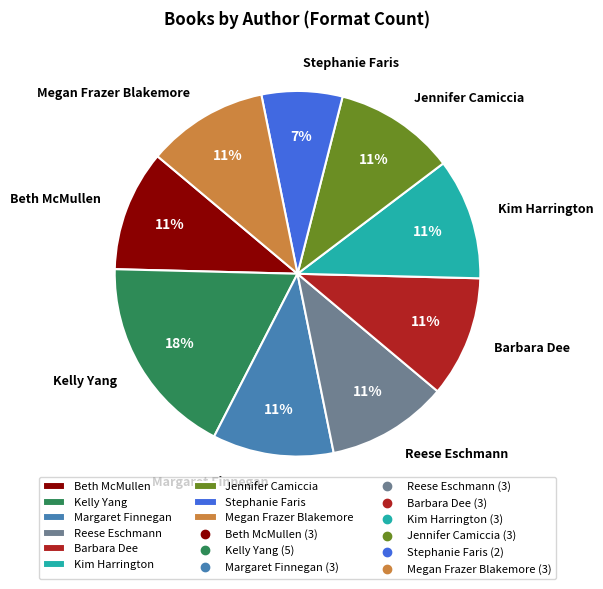

To the nearest percent, what is the difference between the largest and smallest slice percentages?

11%